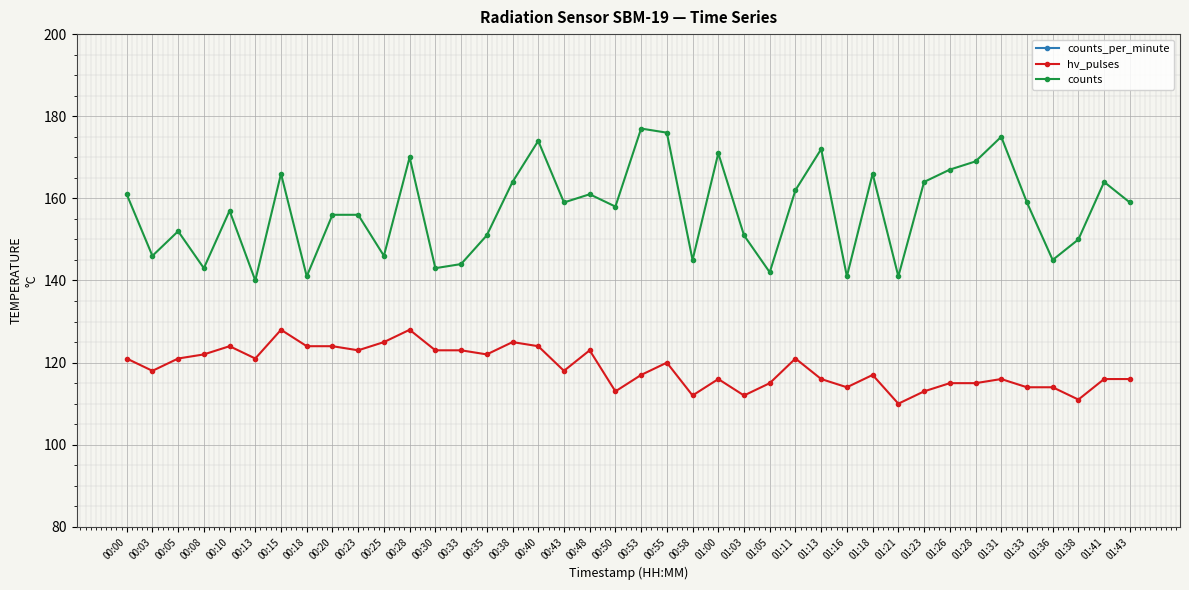

True or false: hv_pulses and counts_per_minute intersect in this chart.

False